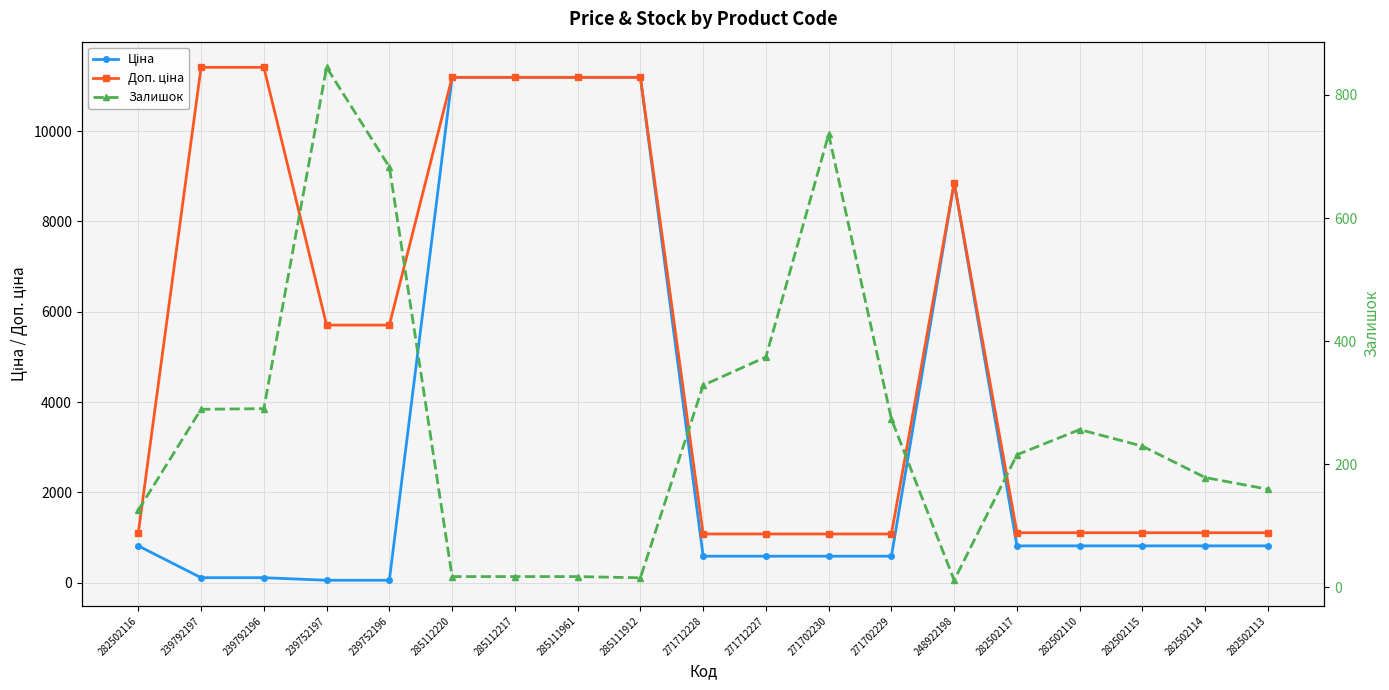

What is the label of the 11th point from the right?

285111912